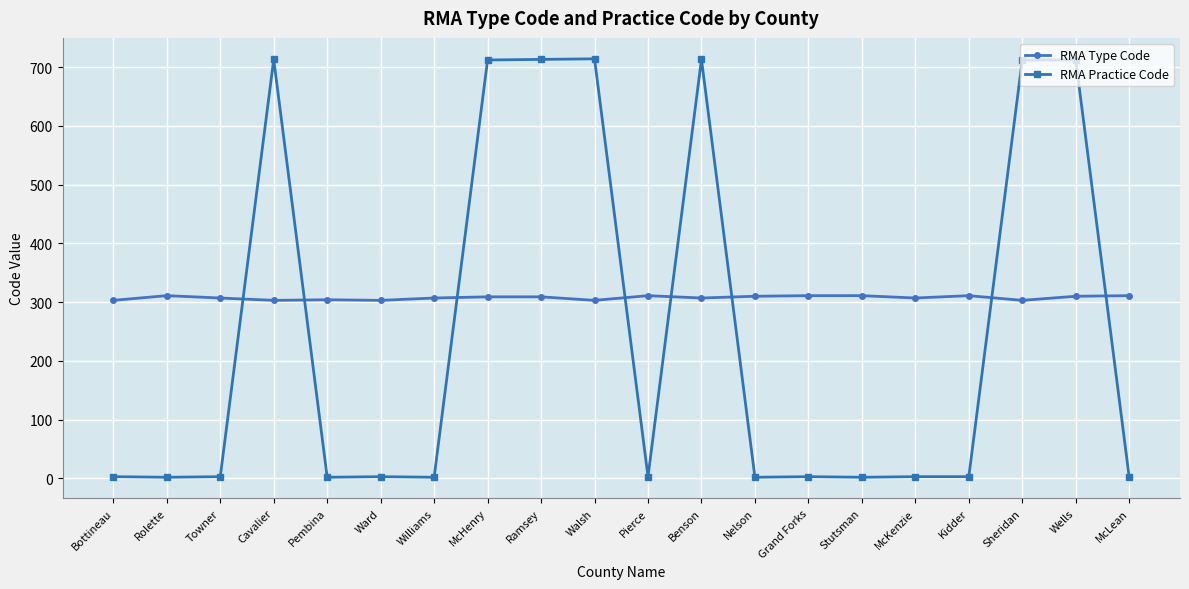

True or false: RMA Practice Code has more than 2 points higher than both neighbors.

True